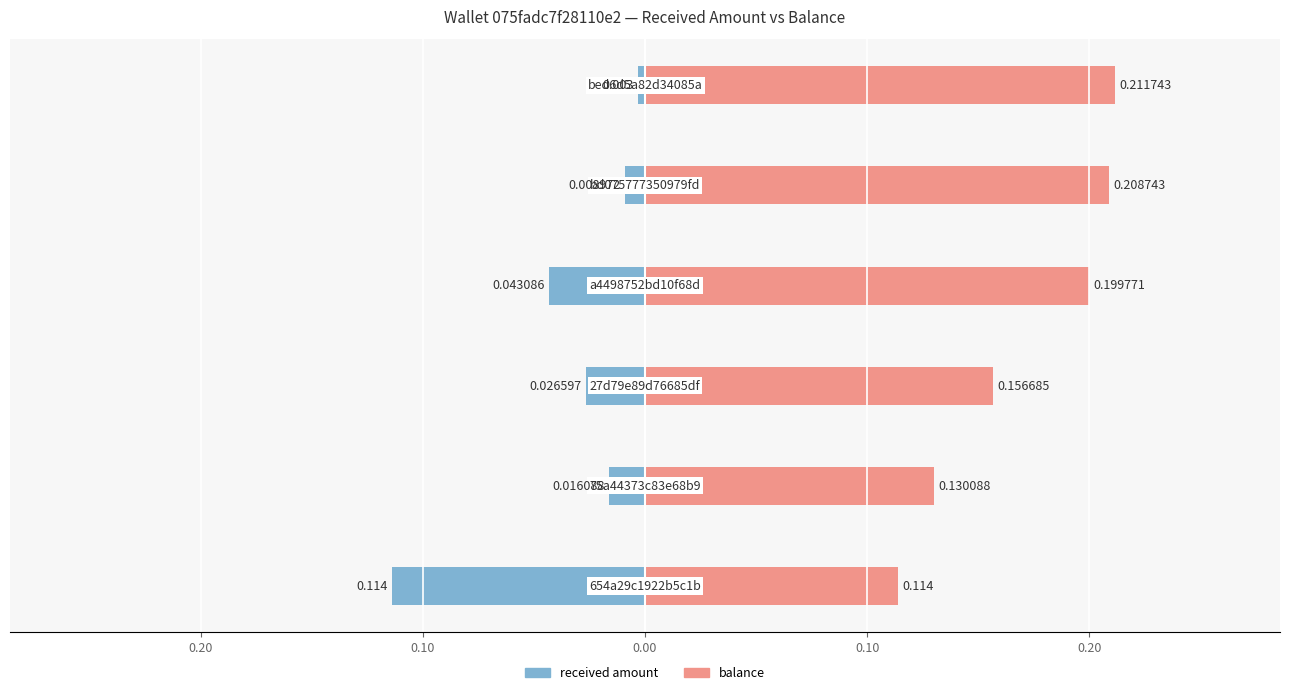

What is the difference between the balance values at 0.20 and 0.10?

0.1